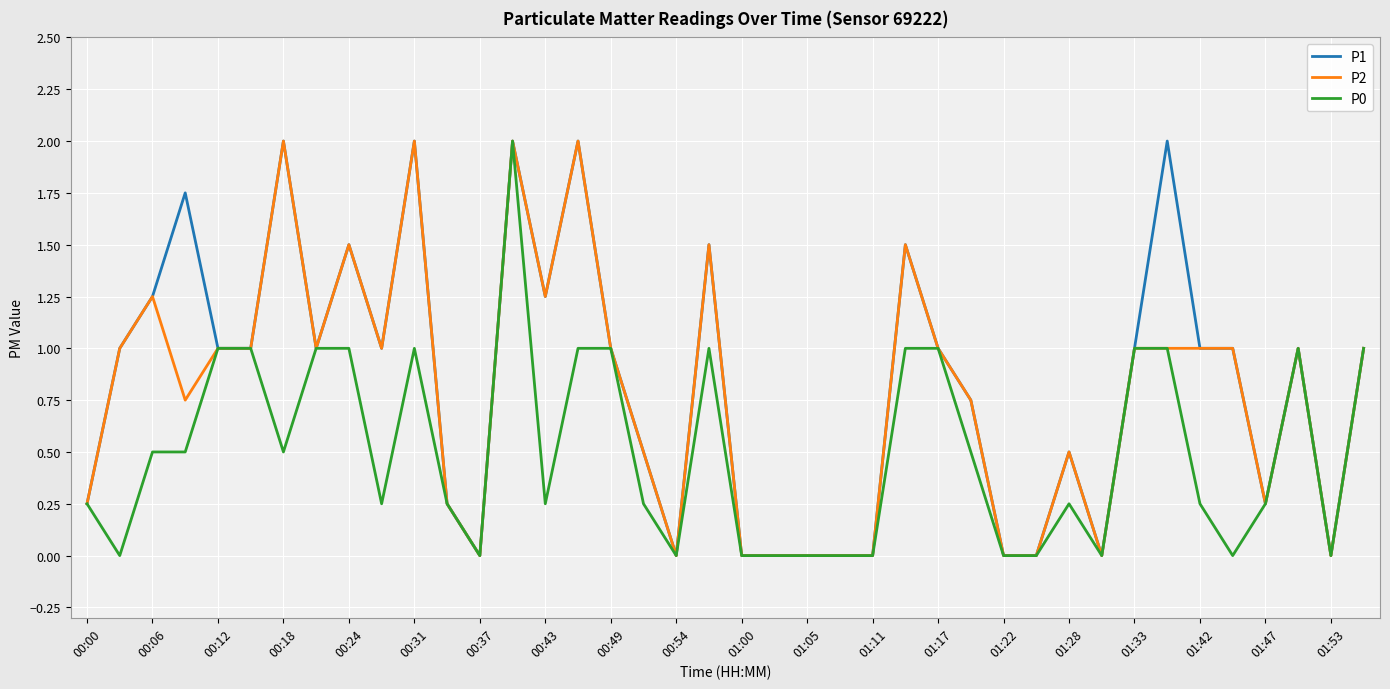

What is the maximum value for P2?

2.0